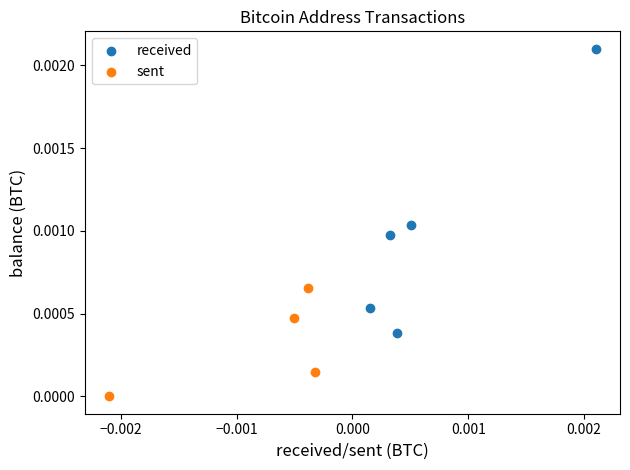

What are all the series names shown in the legend?

received, sent